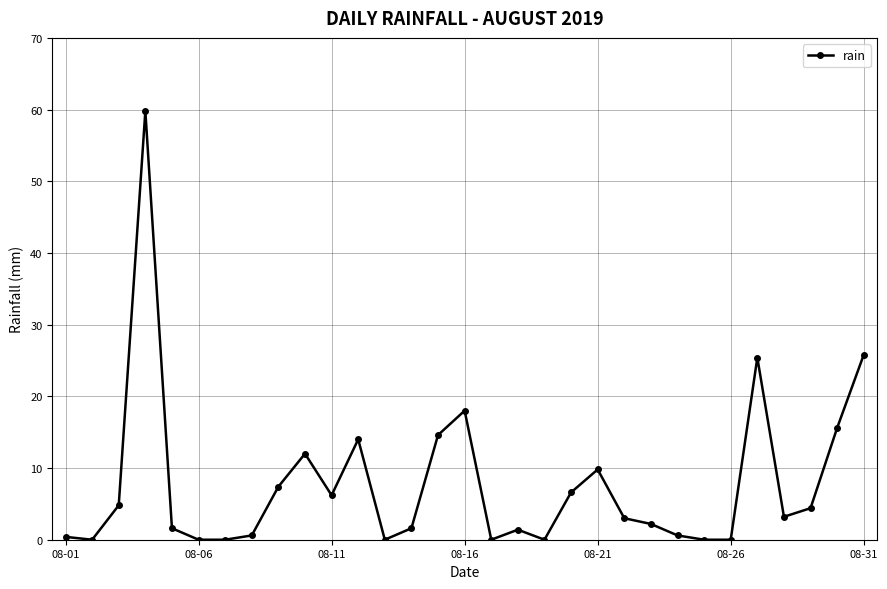

What is the greatest value displayed?

59.8